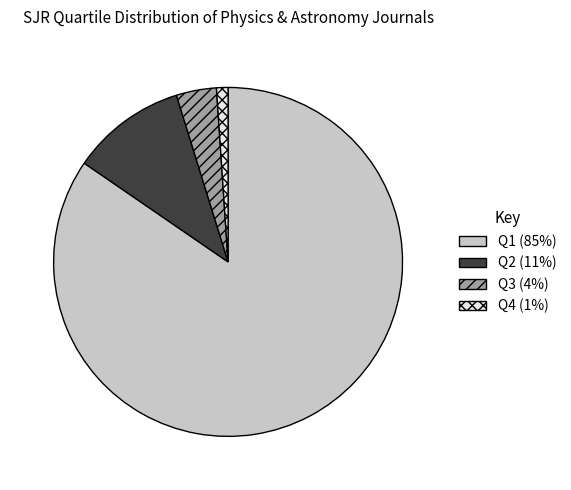

True or false: Q4 accounts for 1% of the total.

True